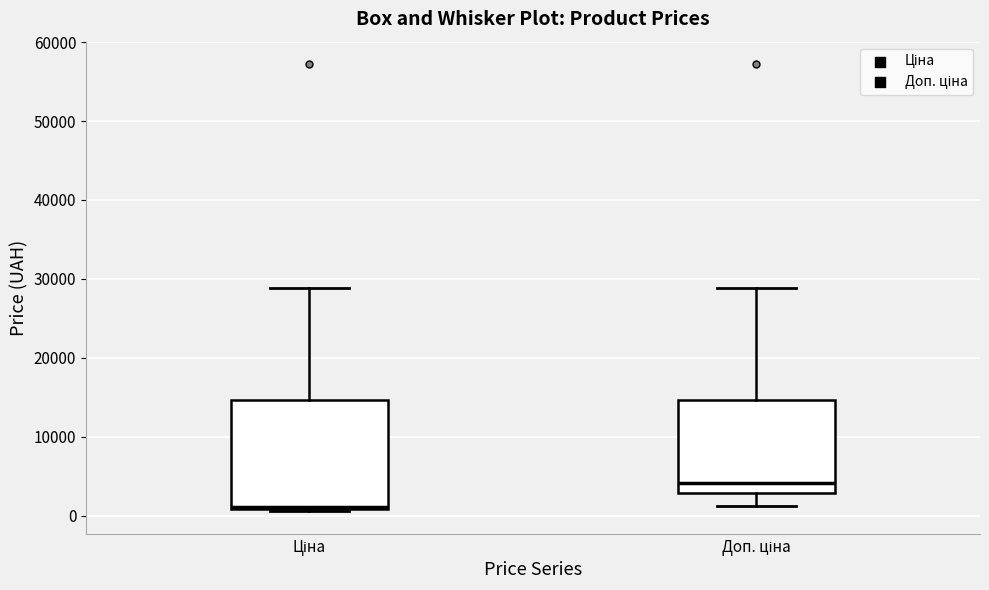

Where does the upper whisker of the box for Ціна end on the y-axis? The values are not printed on the chart, so give them approximately, as read against the axis.

29000